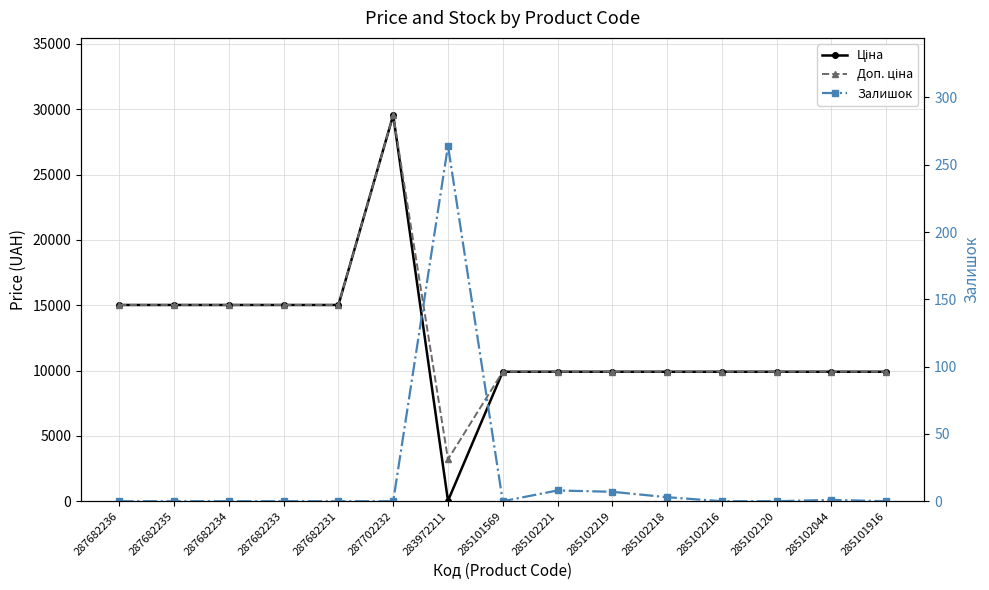

What position from the right is 287702232?

10